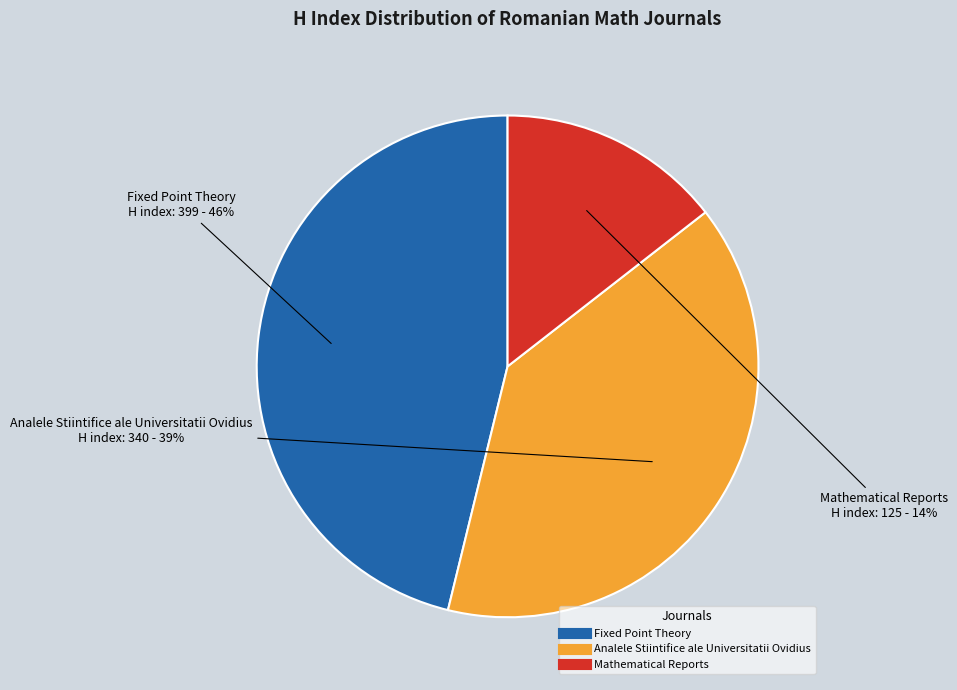

To the nearest percent, what portion does Analele Stiintifice ale Universitatii Ovidius represent?

39%